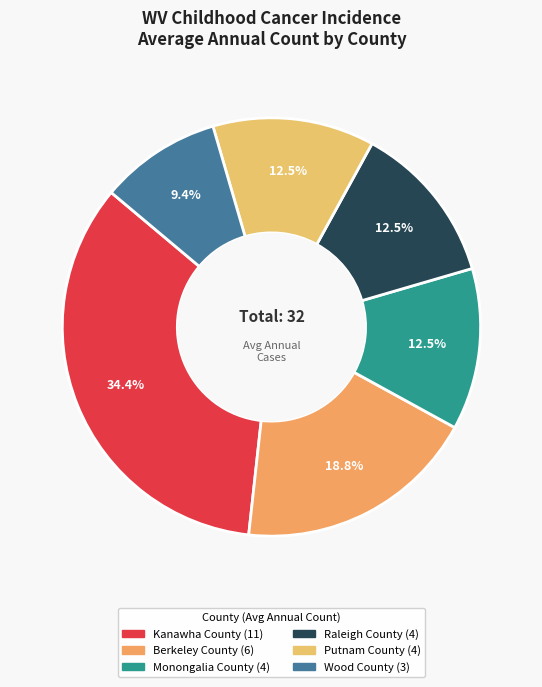

Approximately how many times larger is the value at Berkeley County compared to Monongalia County?

1.5